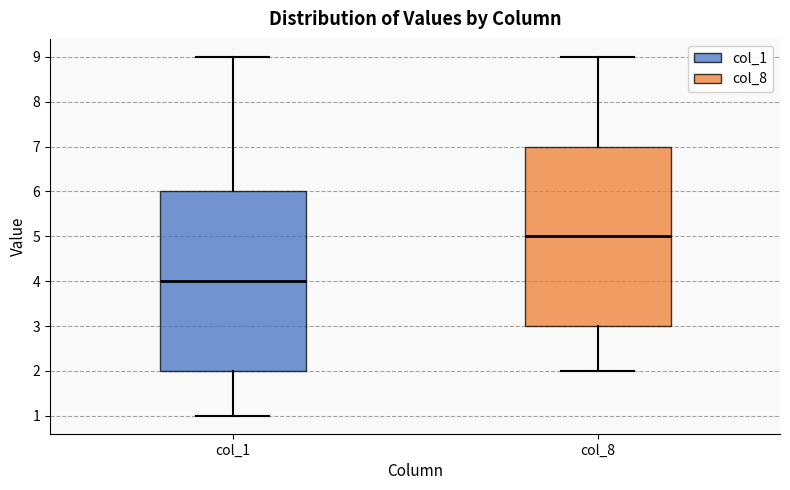

Reading left to right, transcribe this box plot: for each box, give where its median line is, the range the box spans, and where its two whiskers end, as read against the y-axis. The values are not printed on the chart, so give them approximately, as read against the axis.

col_1: median 4, box 2 to 6, whiskers 1 to 9
col_8: median 5, box 3 to 7, whiskers 2 to 9